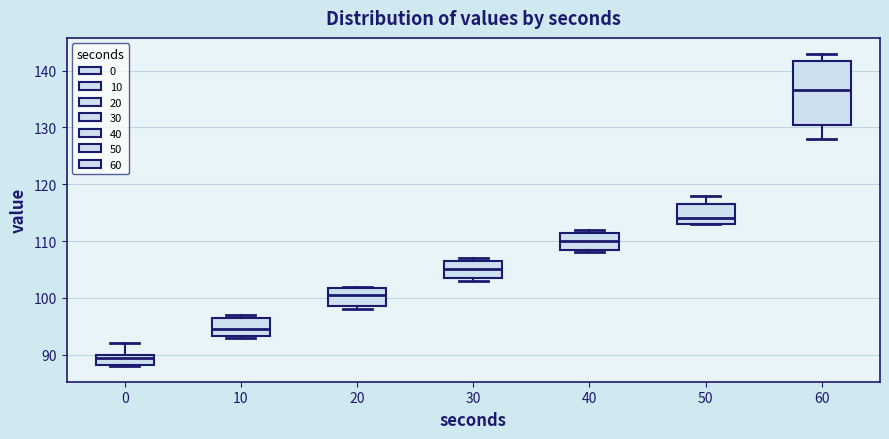

Reading left to right, transcribe this box plot: for each box, give where its median line is, the range the box spans, and where its two whiskers end, as read against the y-axis. The values are not printed on the chart, so give them approximately, as read against the axis.

0: median 90 (just below the box's upper edge), box 88 to 90, whiskers 88 to 92
10: median 95, box 93 to 97, whiskers 93 to 97 (just above the box's upper edge)
20: median 101, box 99 to 102, whiskers 98 to 102
30: median 105, box 104 to 107, whiskers 103 to 107 (just above the box's upper edge)
40: median 110, box 109 to 112, whiskers 108 to 112 (just above the box's upper edge)
50: median 114, box 113 to 117, whiskers 113 to 118
60: median 137, box 131 to 142, whiskers 128 to 143